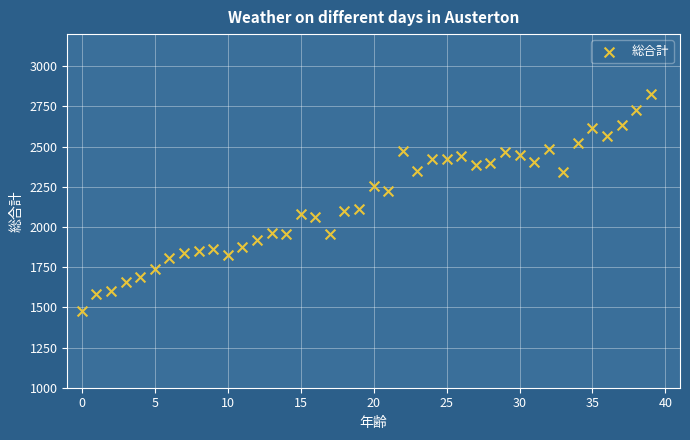

What is the range of Y values (max minus min)?

1346